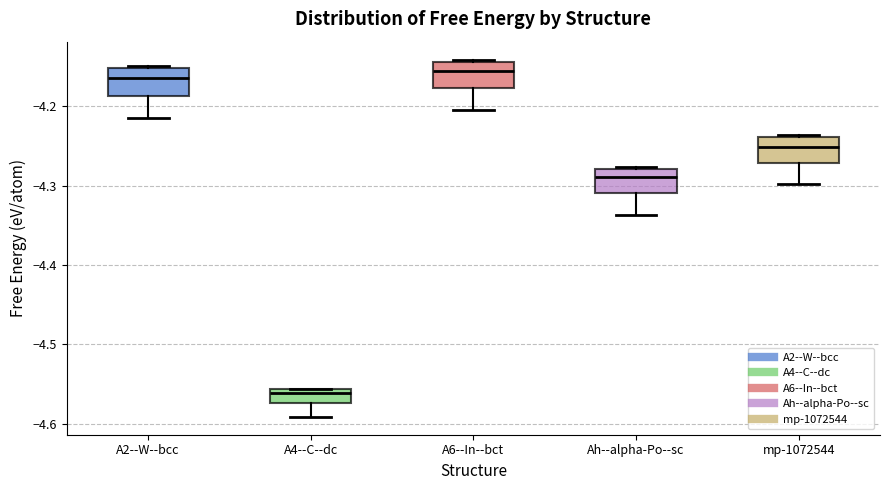

Where does the lower whisker of the box for A2--W--bcc end on the y-axis? The values are not printed on the chart, so give them approximately, as read against the axis.

-4.22